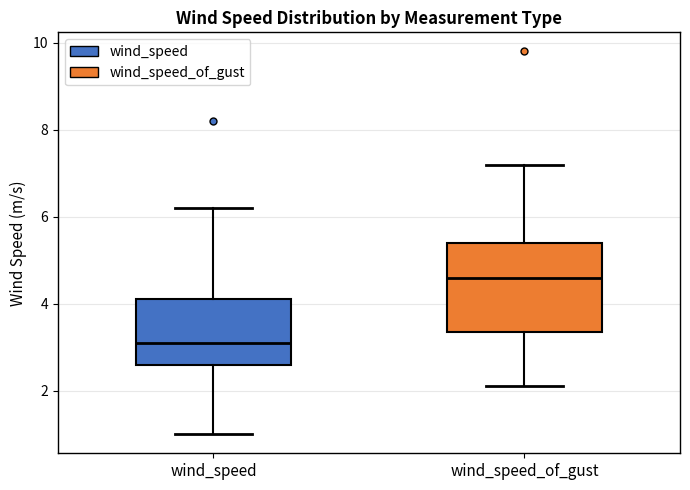

Which box's median line is the highest?

wind_speed_of_gust